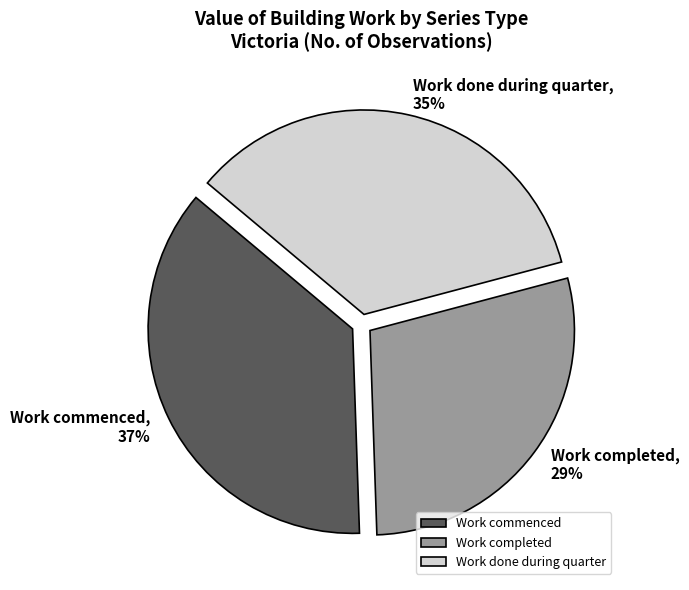

Which has a higher value, Work commenced or Work done during quarter?

Work commenced